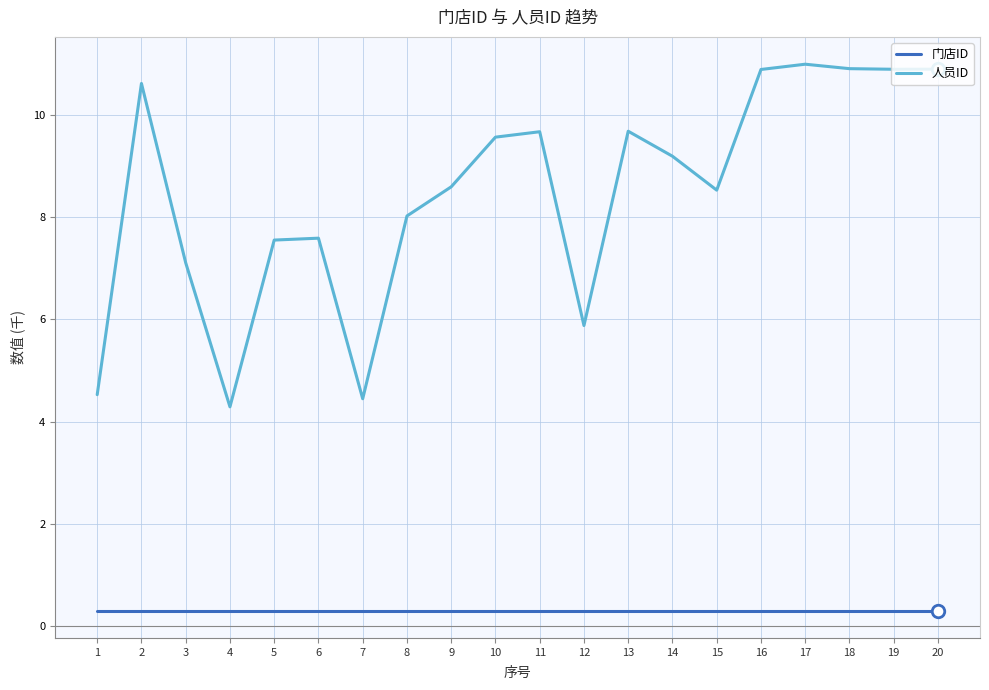

Where is the first local minimum for 人员ID?

4